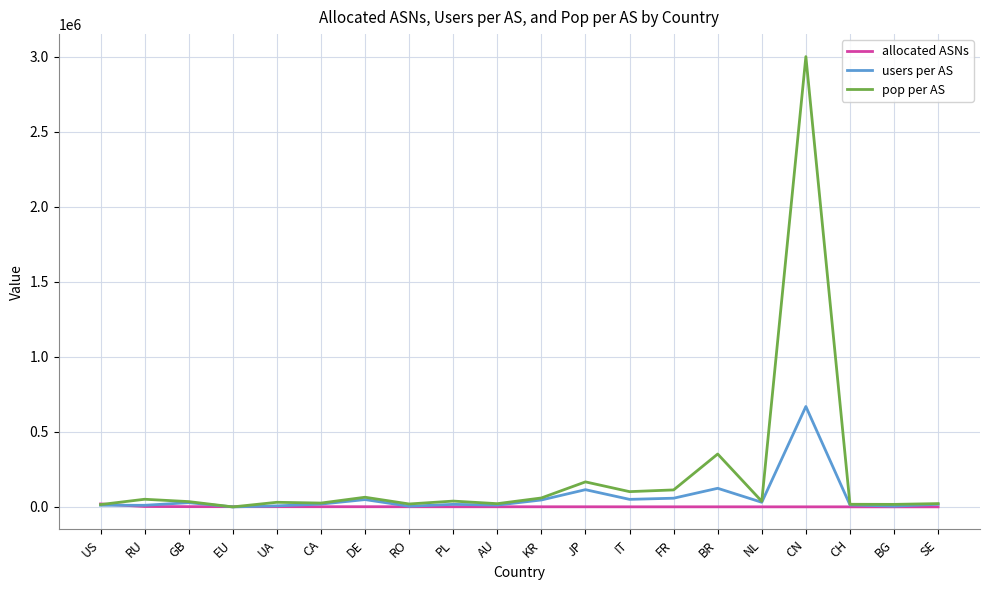

How many series are shown in this chart?

3